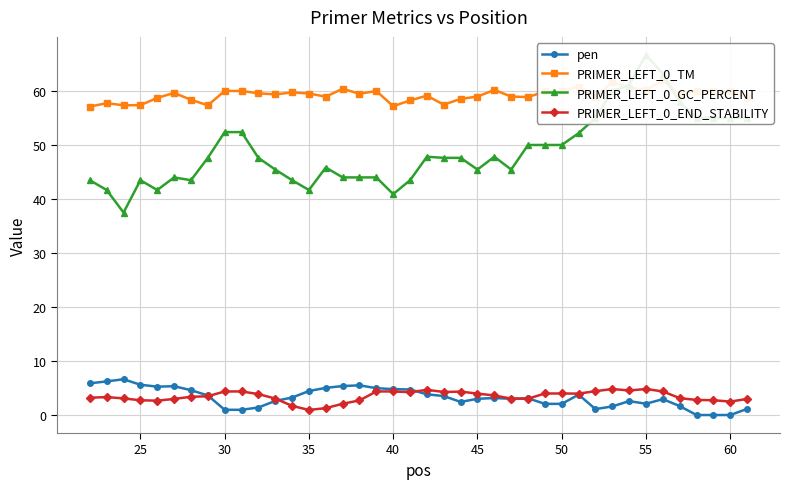

True or false: PRIMER_LEFT_0_TM and PRIMER_LEFT_0_END_STABILITY cross at least once.

False